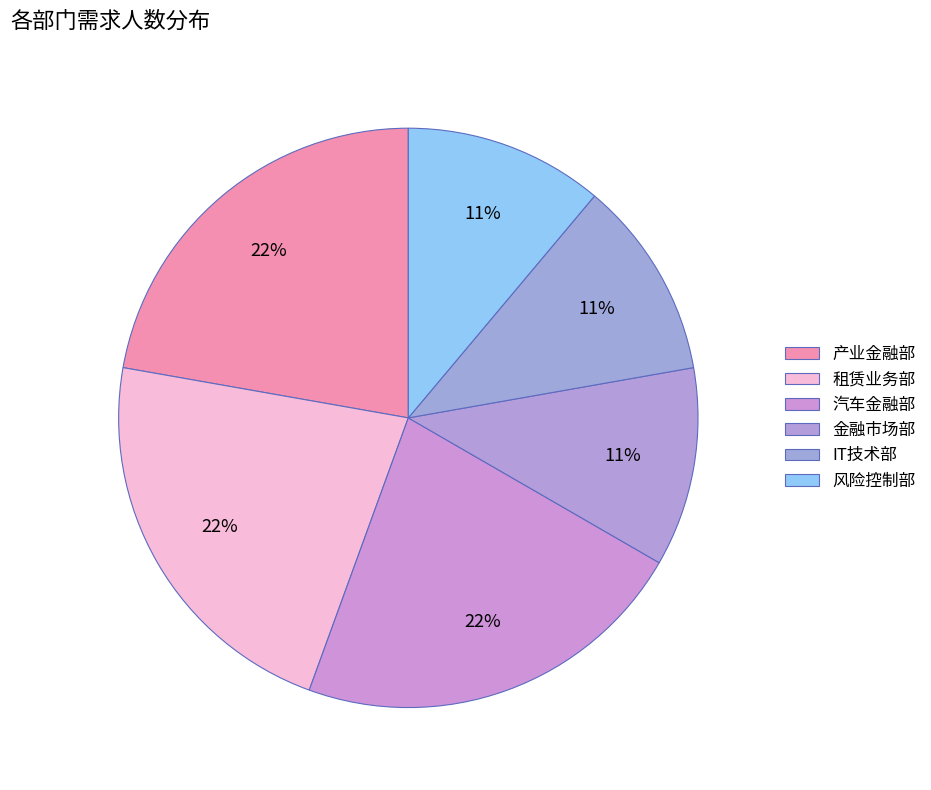

Which category has the smallest portion of the pie?

金融市场部